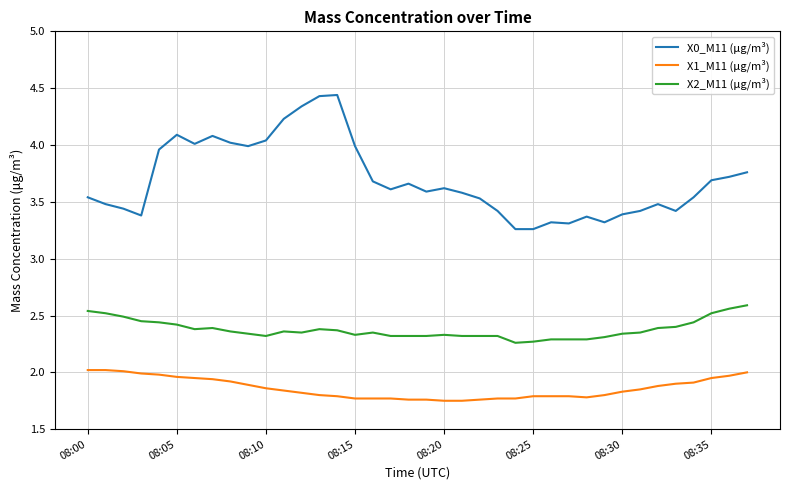

True or false: X2_M11 (μg/m³) and X0_M11 (μg/m³) cross at least once.

False